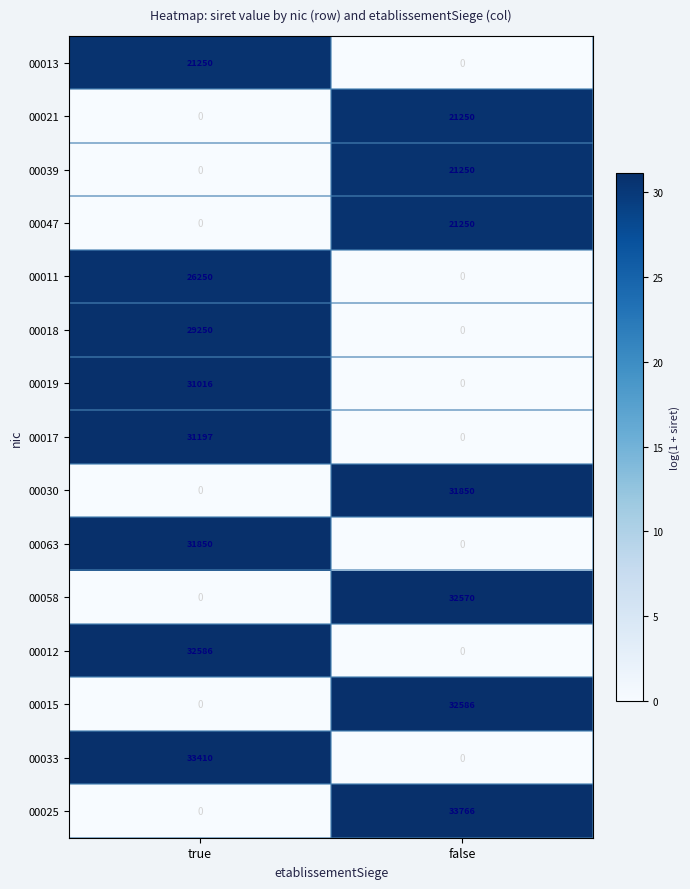

Which series has the largest total across all categories?

00025